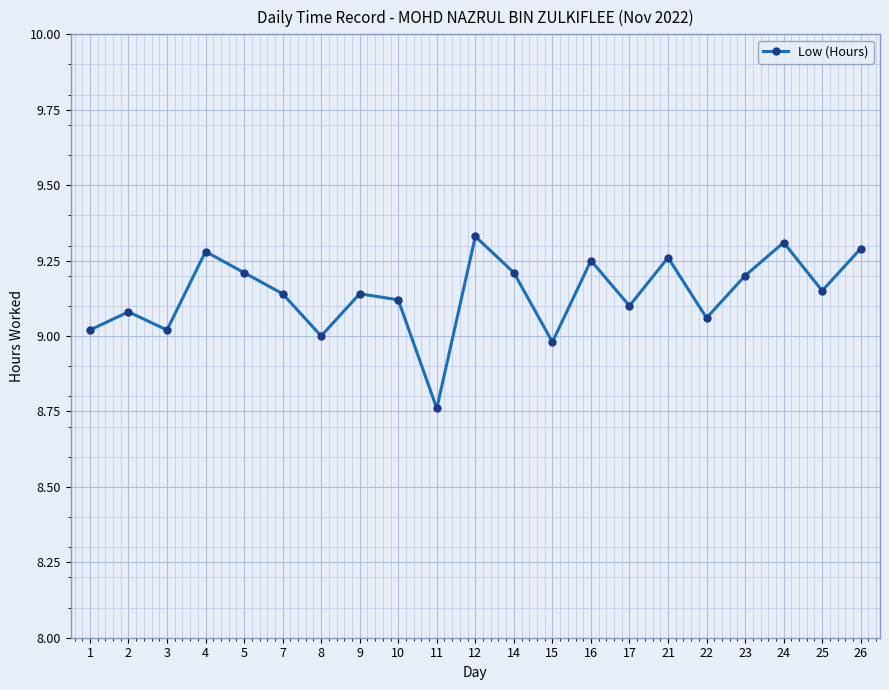

Which category has the lowest value across all series?

11